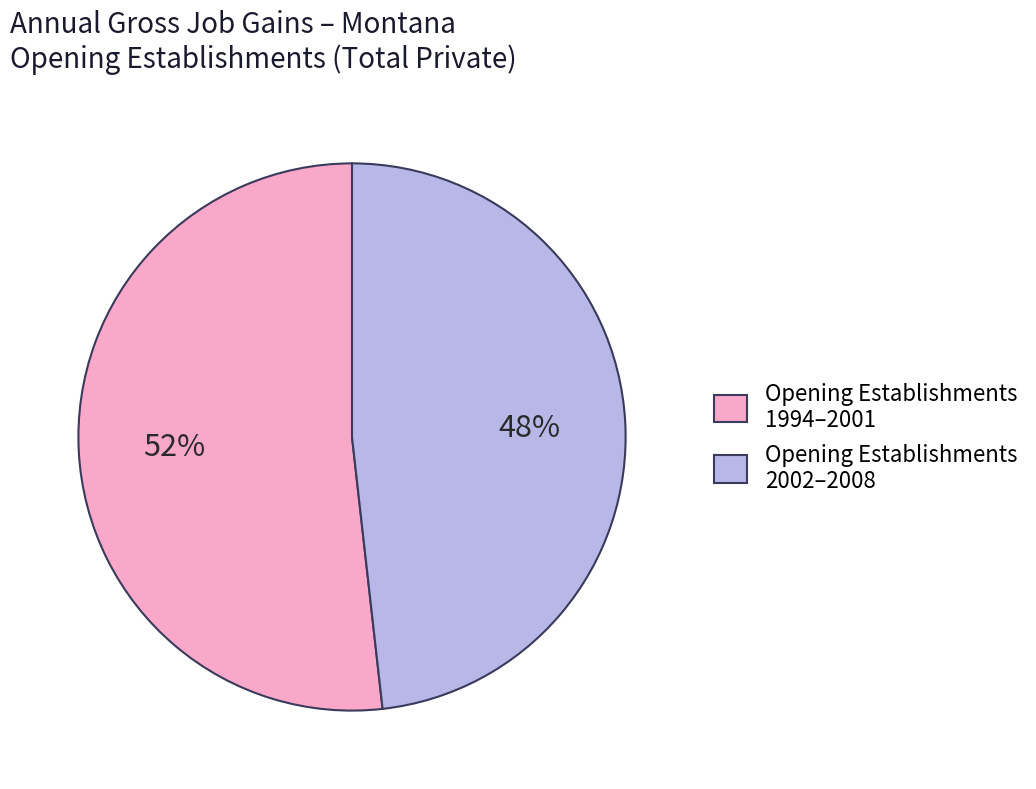

What is the largest slice in the pie chart?

Opening Establishments 1994–2001